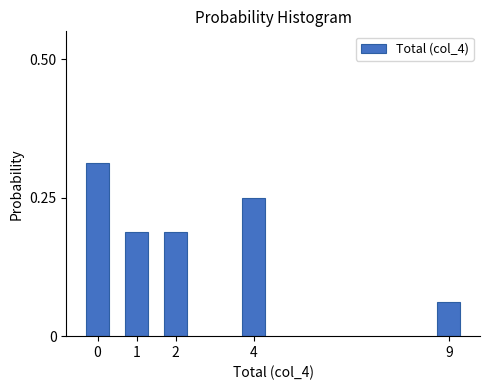

What is the sum of all values?

1.0